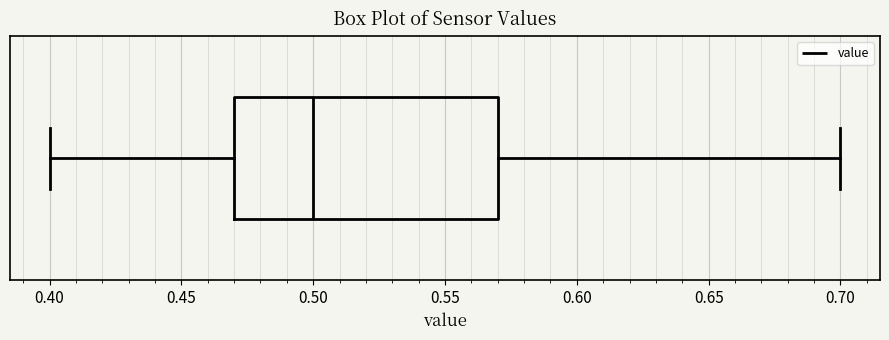

Transcribe this box plot: give where the median line is, the range the box spans, and where the two whiskers end, as read against the x-axis. The values are not printed on the chart, so give them approximately, as read against the axis.

median 0.50, box 0.47 to 0.57, whiskers 0.40 to 0.70